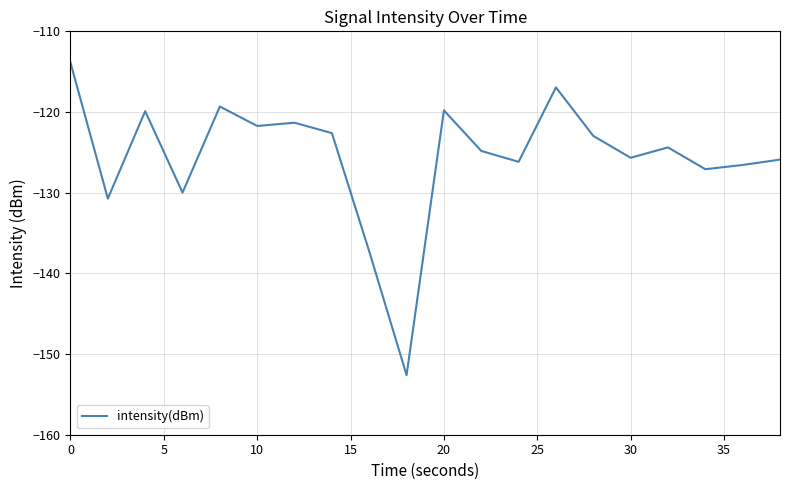

What is the greatest value displayed?

-113.9